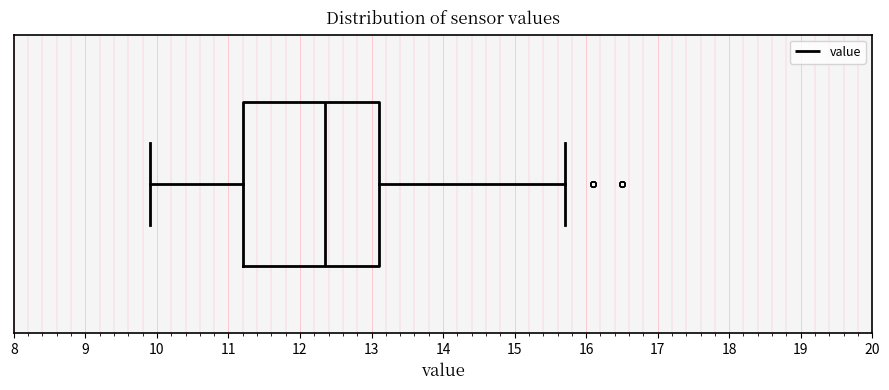

Where does the median line of the box sit on the x-axis? The values are not printed on the chart, so give them approximately, as read against the axis.

12.4